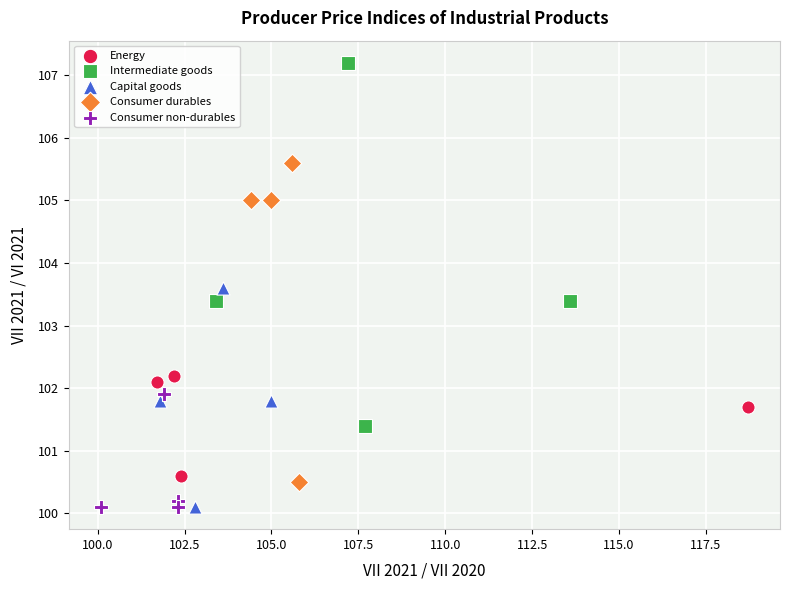

Which series has the widest spread of Y values?

Intermediate goods